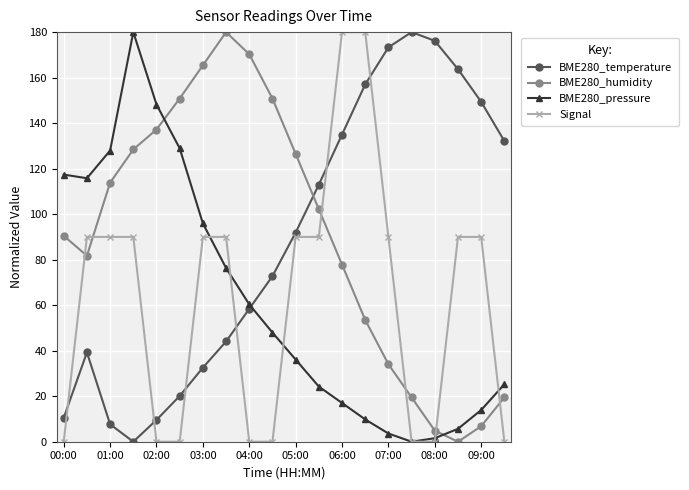

Reading left to right, list all the values displayed in this chart.

BME280_temperature: 10.5	39.3	7.7	0.0	9.6	20.1	32.6	44.0	58.4	72.8	91.9	113.0	135.0	157.0	173.3	180.0	176.2	163.7	149.4	132.1
BME280_humidity: 90.5	81.7	113.8	128.4	137.2	150.8	165.4	180.0	170.3	150.8	126.5	102.2	77.8	53.5	34.1	19.5	4.9	0.0	6.8	19.5
BME280_pressure: 117.4	115.8	128.0	180.0	148.2	128.9	95.9	76.3	60.3	48.0	36.1	24.2	17.0	9.8	3.6	0.0	1.5	5.7	13.9	25.3
Signal: 0.0	90.0	90.0	90.0	0.0	0.0	90.0	90.0	0.0	0.0	90.0	90.0	180.0	180.0	90.0	0.0	0.0	90.0	90.0	0.0